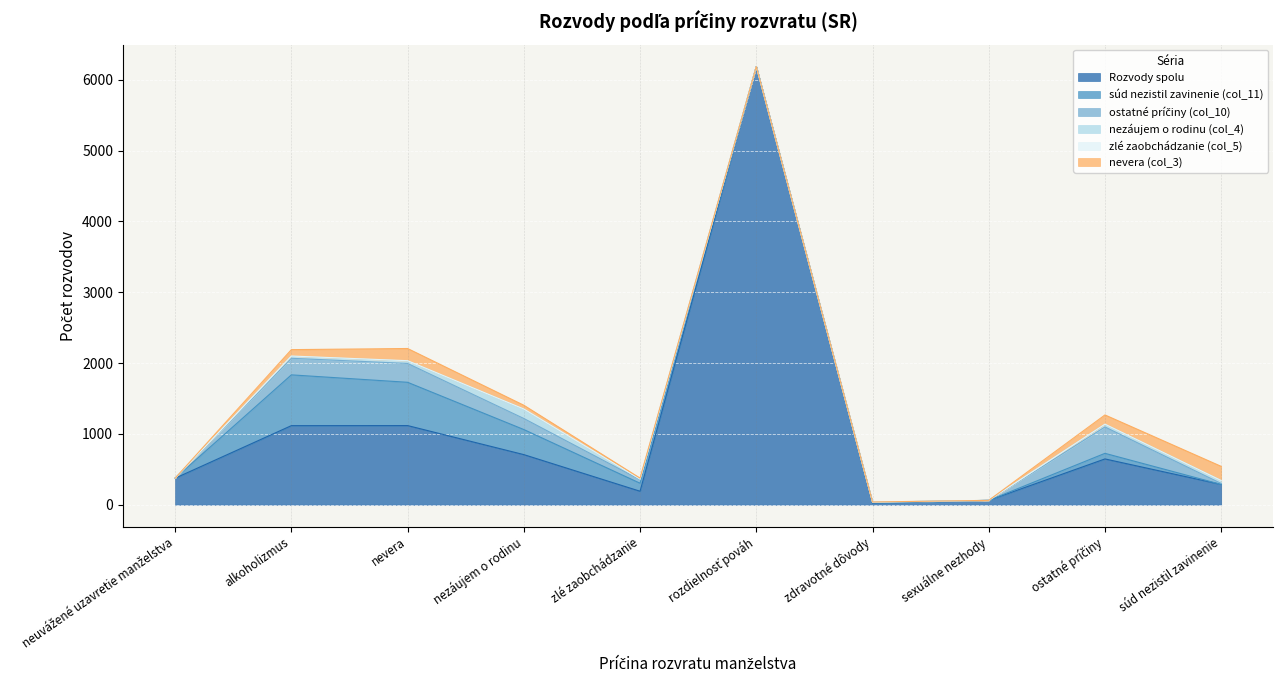

True or false: nezáujem o rodinu (col_4) and zlé zaobchádzanie (col_5) intersect in this chart.

False